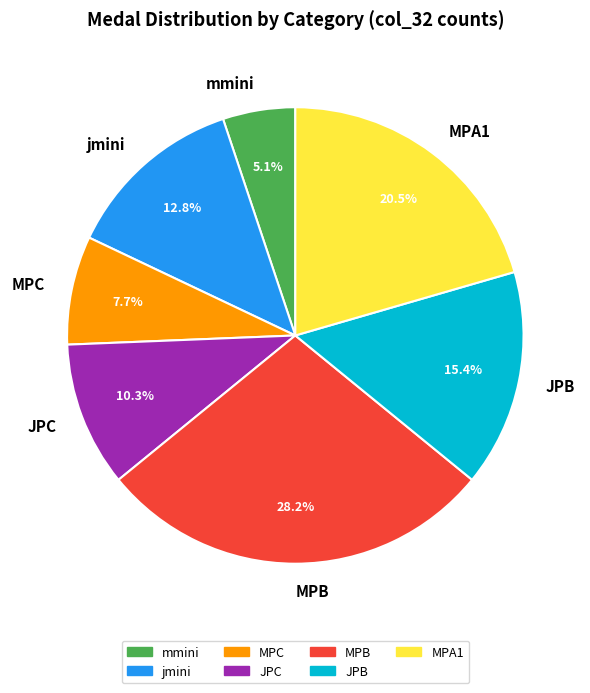

Does MPA1 account for over 50% of the chart?

No